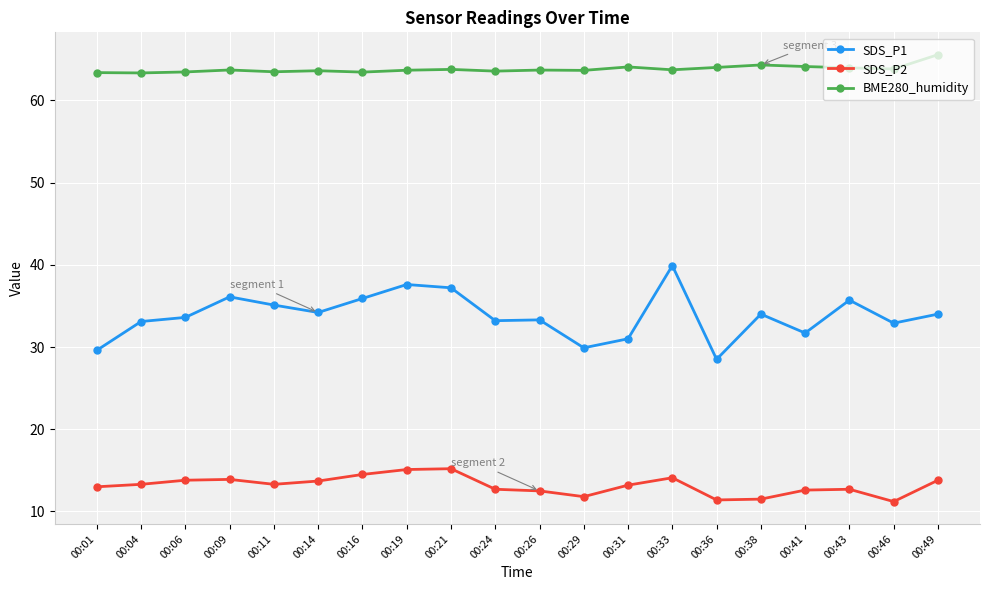

What is the sum of the BME280_humidity values at 00:31 and 00:29?

127.7